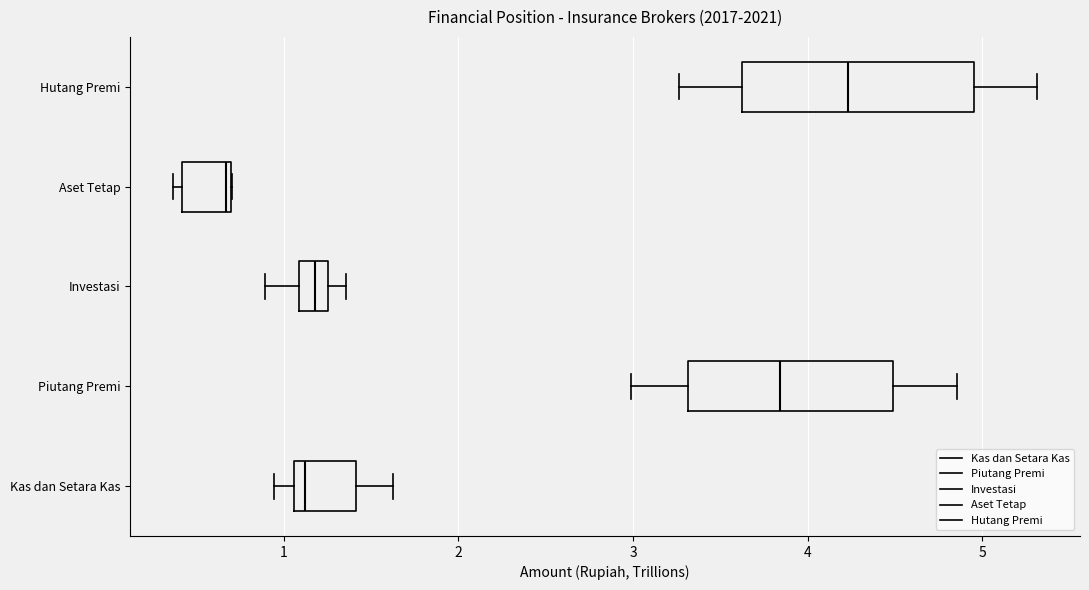

Which box is the widest, from its left edge to its right edge?

Hutang Premi